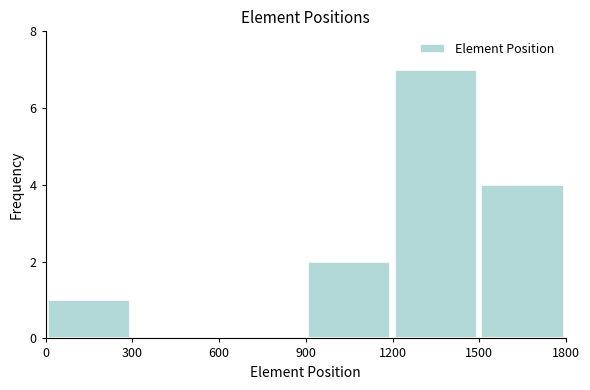

What is the height of the bar covering 1500 to 1800 on the x-axis? The values are not printed on the chart, so give them approximately, as read against the axis.

4